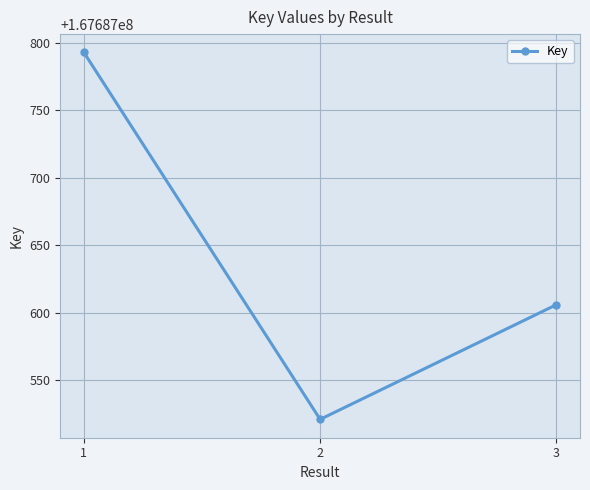

What is the difference between the maximum and minimum values?

272